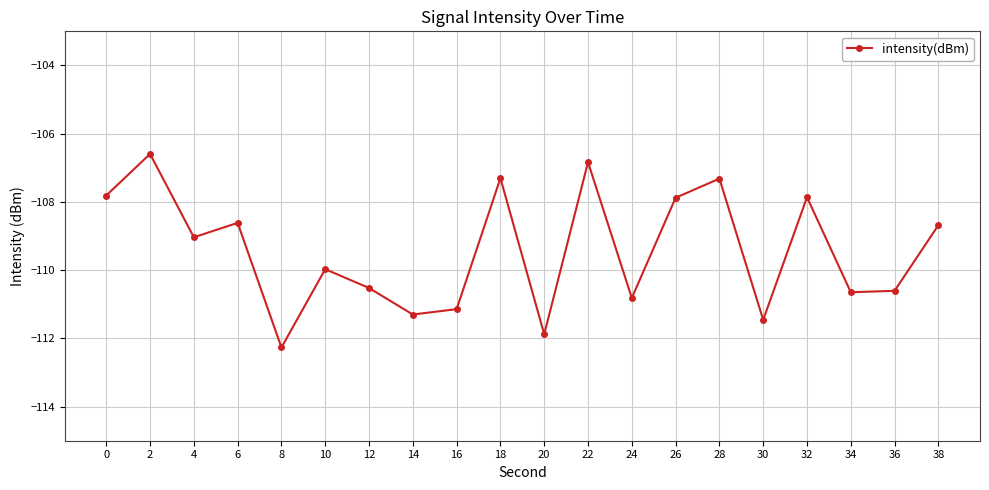

What is the value of the 9th point from the left?

-111.1